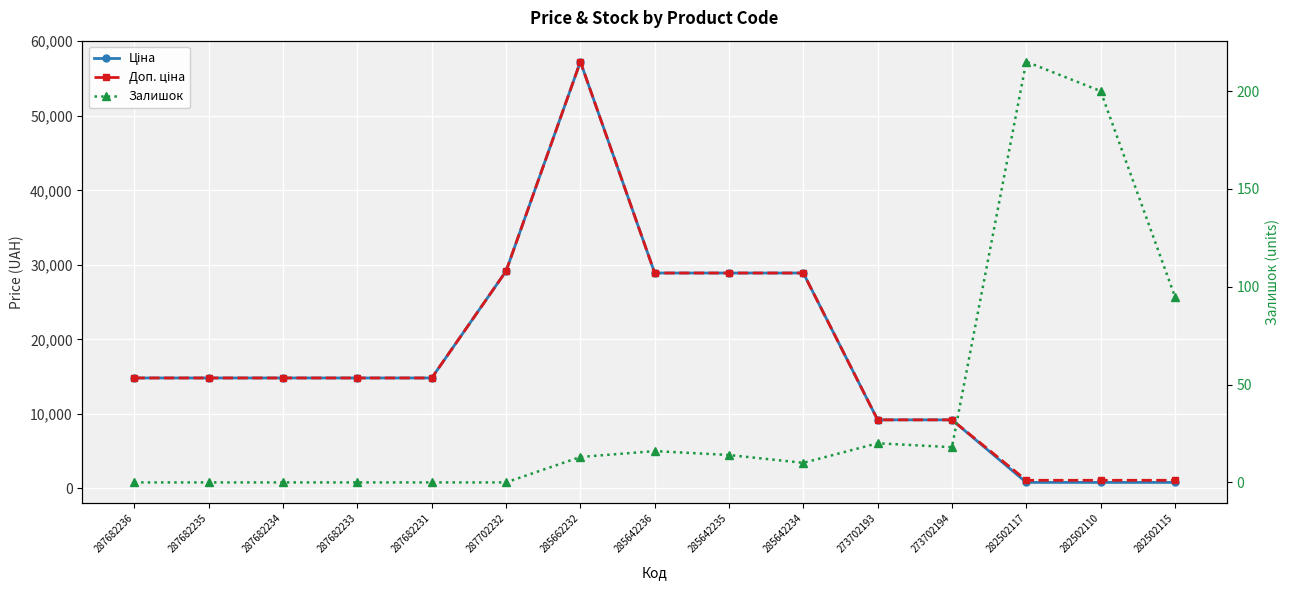

List the series in order of their peak value, highest first.

Ціна, Доп. ціна, Залишок